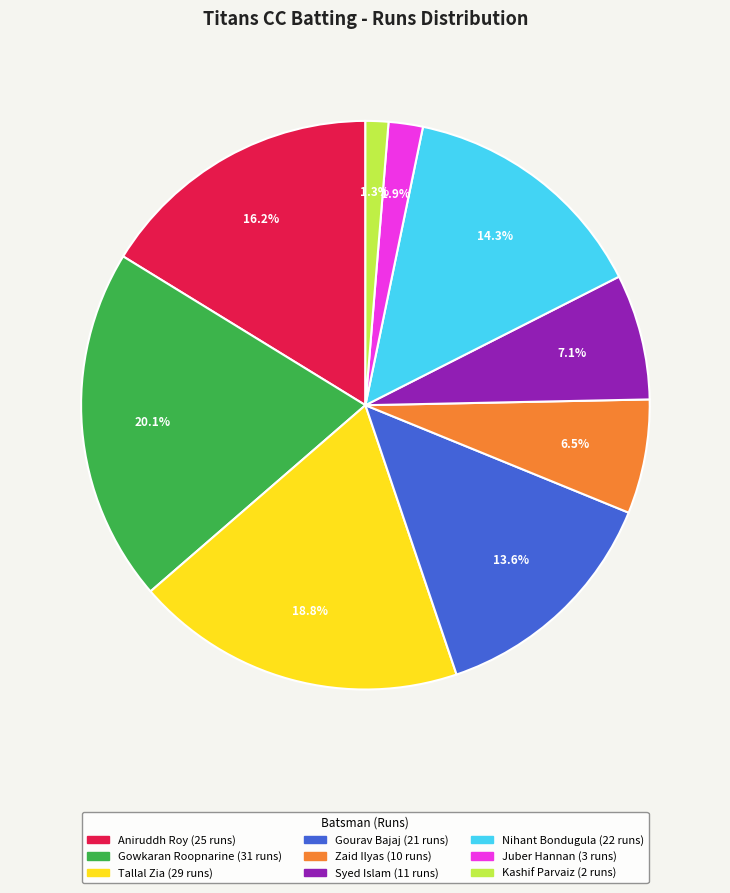

Is there any slice that represents more than half of the pie?

No